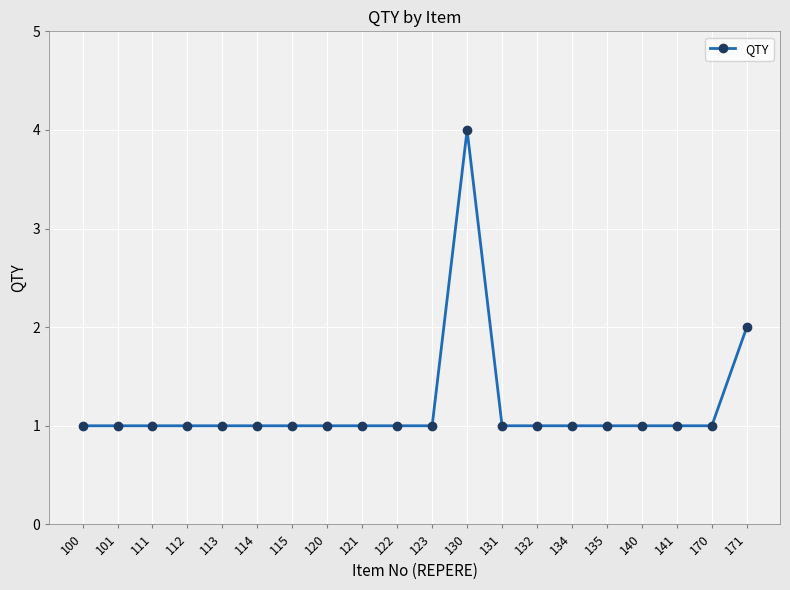

Which label corresponds to the largest value in the chart?

130